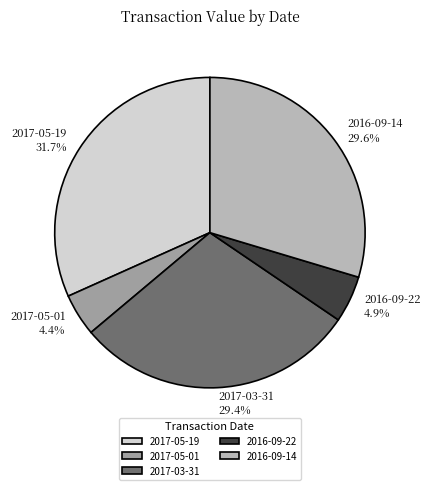

Count the number of slices in the pie.

5